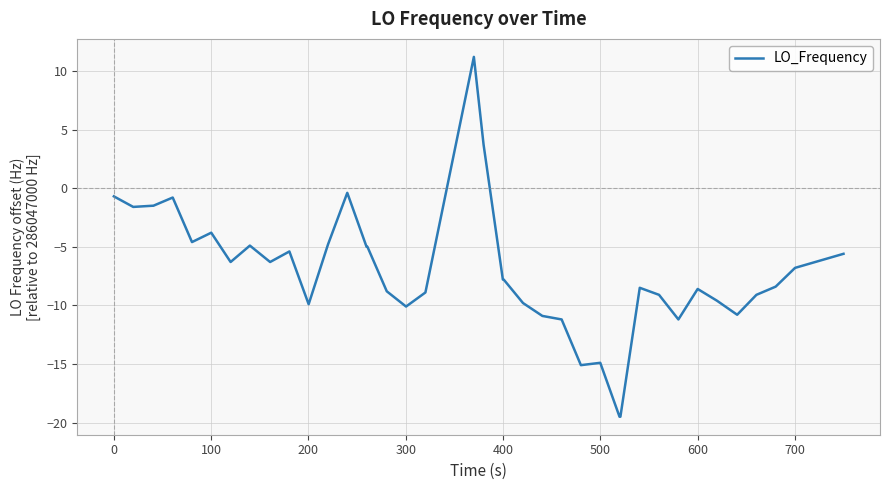

What is the smallest value displayed?

-19.5